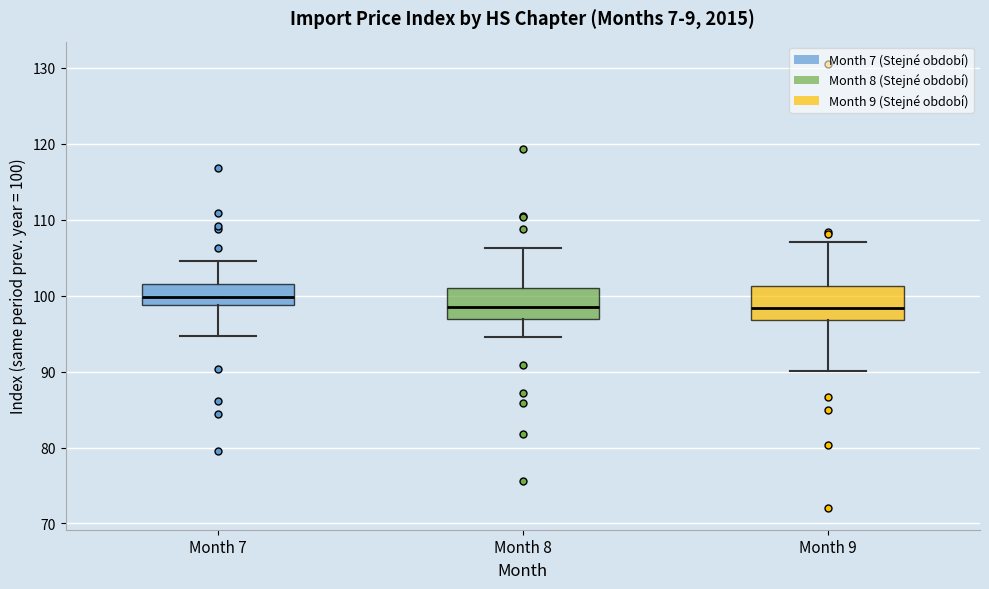

Where does the median line of the box for Month 7 sit on the y-axis? The values are not printed on the chart, so give them approximately, as read against the axis.

100